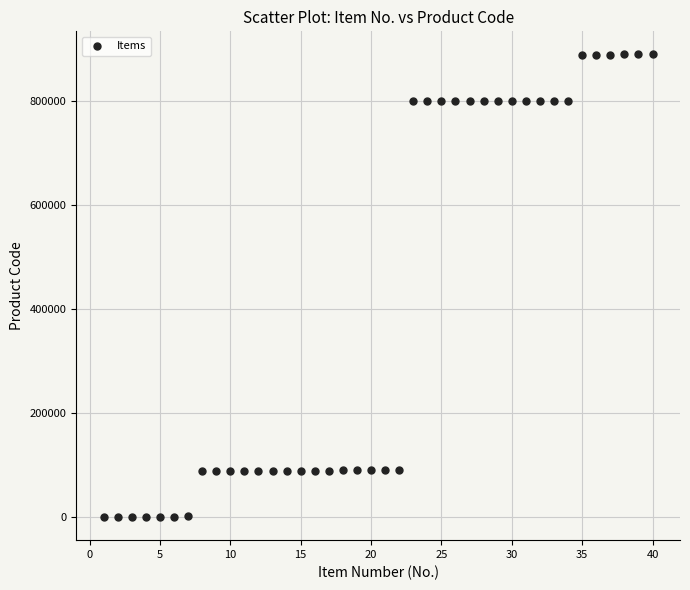

What is the range of Y values (max minus min)?

889836